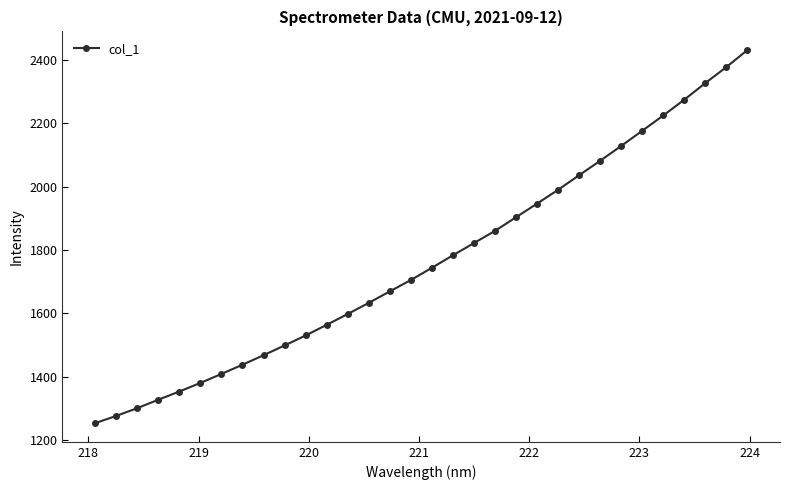

What is the minimum value shown in the chart?

1254.1